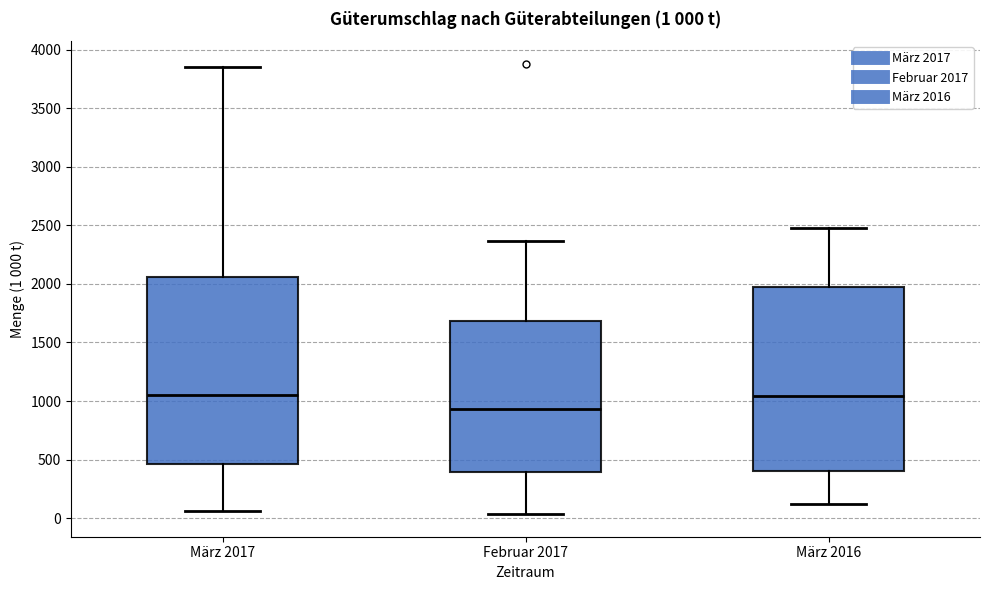

Which box has the lowest median line?

Februar 2017